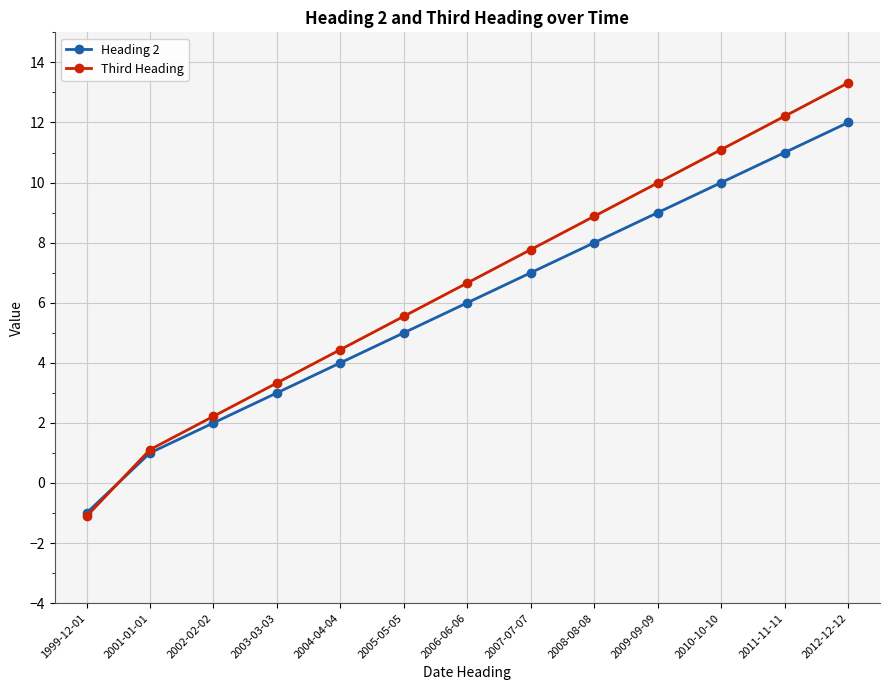

What is the difference between the maximum and minimum values in the Heading 2 series?

13.0